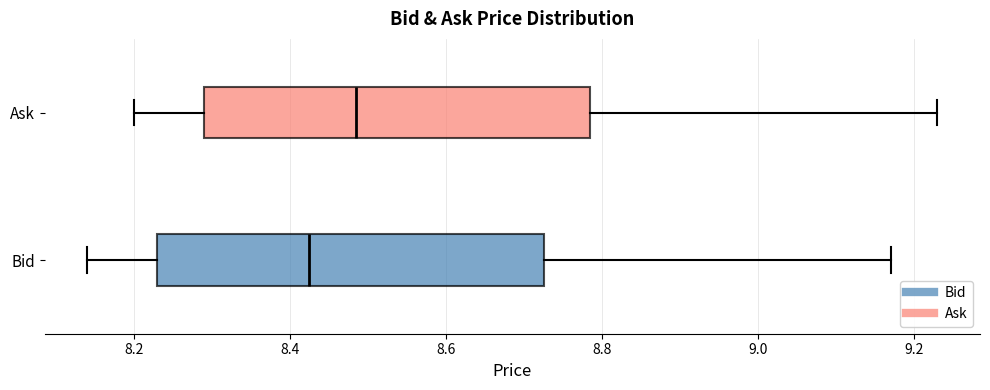

Where does the left whisker of the box for Bid end on the x-axis? The values are not printed on the chart, so give them approximately, as read against the axis.

8.14